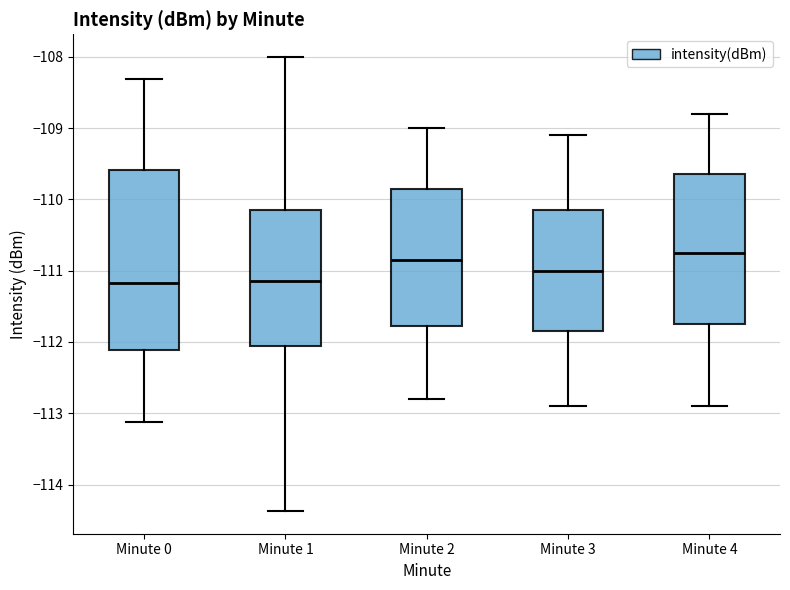

Where is the upper edge of the box for Minute 2 on the y-axis? The values are not printed on the chart, so give them approximately, as read against the axis.

-109.8